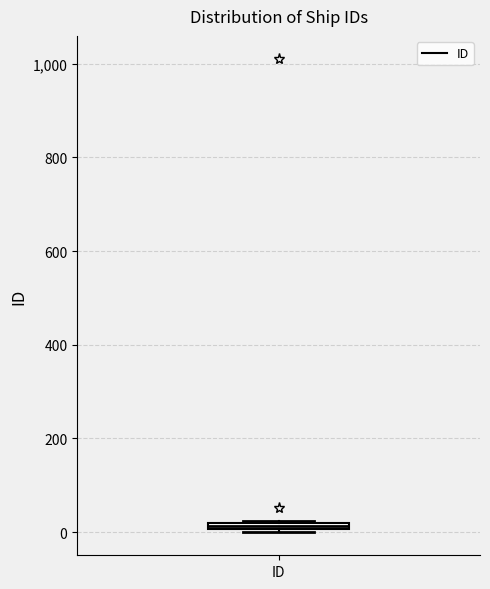

Where is the upper edge of the box for ID on the y-axis? The values are not printed on the chart, so give them approximately, as read against the axis.

20